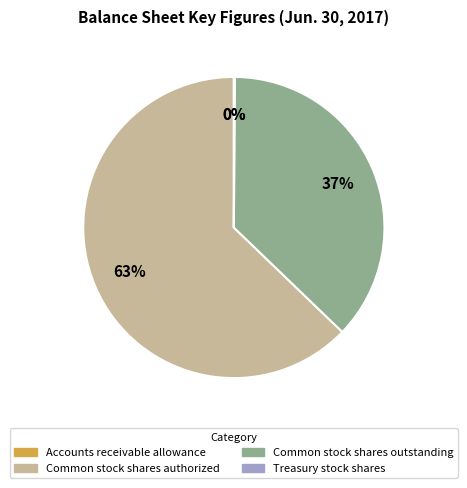

To the nearest percent, what percentage of the pie is Common stock shares outstanding?

37%